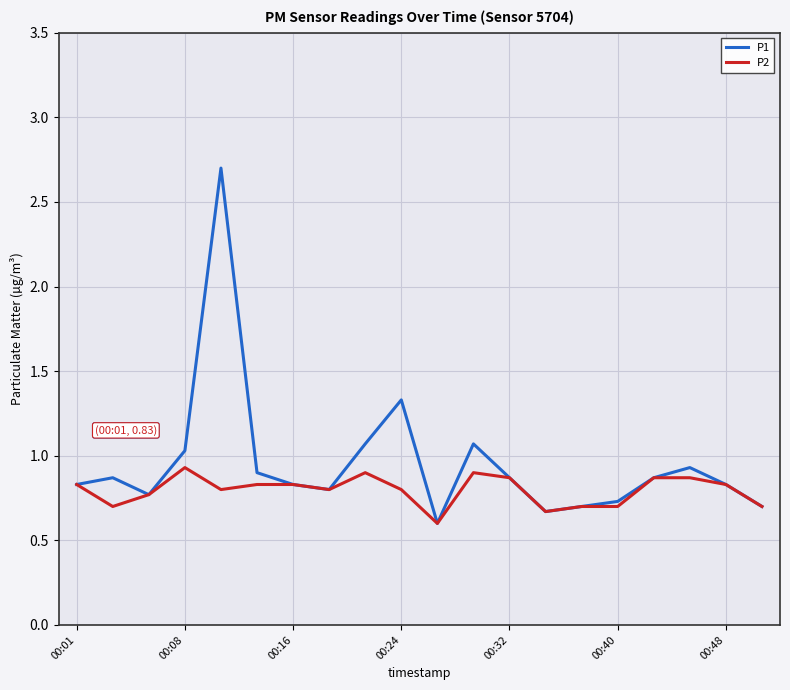

What is the maximum value for P2?

0.9